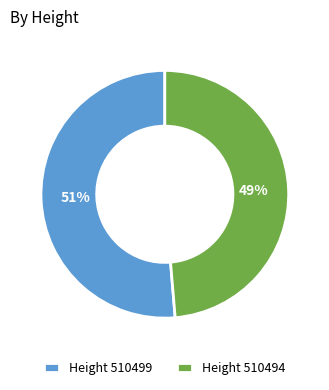

Is it true that Height 510499 is 63% of the pie?

False